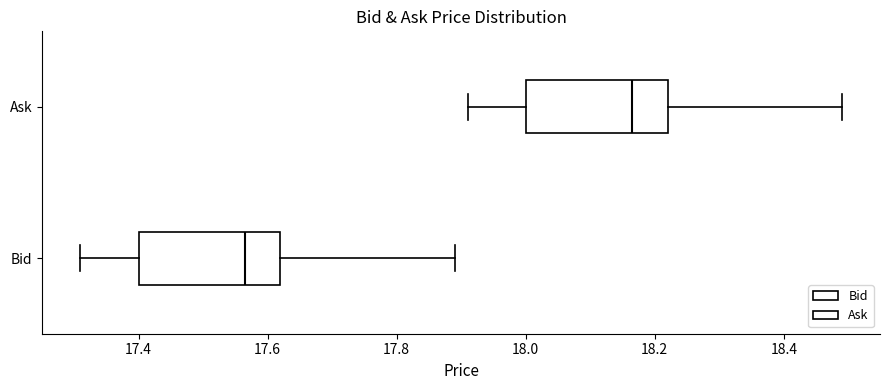

Reading bottom to top, read every box against the x-axis: the position of its median line, the range the box covers, and the ends of its whiskers. The values are not printed on the chart, so give them approximately, as read against the axis.

Bid: median 17.56, box 17.40 to 17.62, whiskers 17.32 to 17.90
Ask: median 18.16, box 18.00 to 18.22, whiskers 17.92 to 18.50